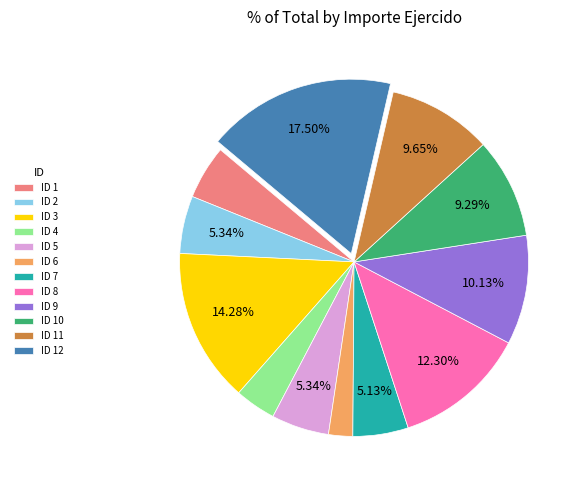

Is ID 9 the majority of the pie?

No